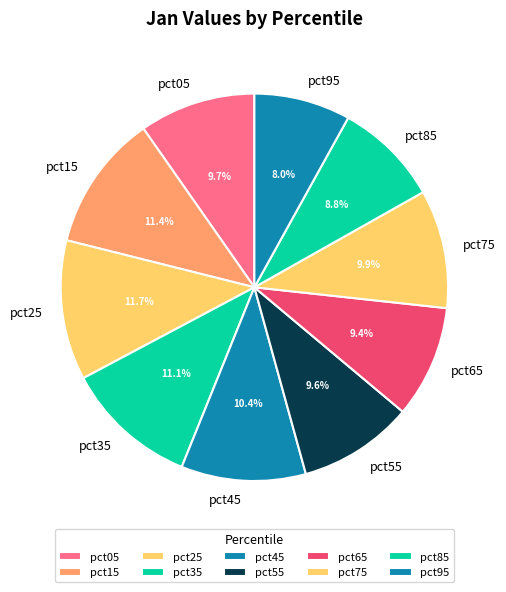

Between pct55 and pct95, which is larger?

pct55